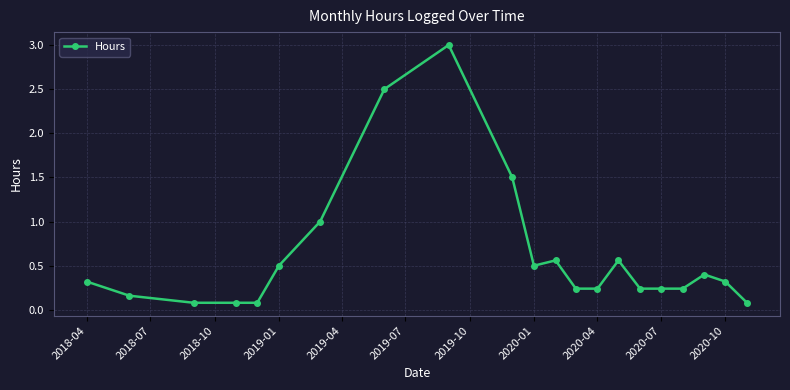

What is the sum of all values?

12.8